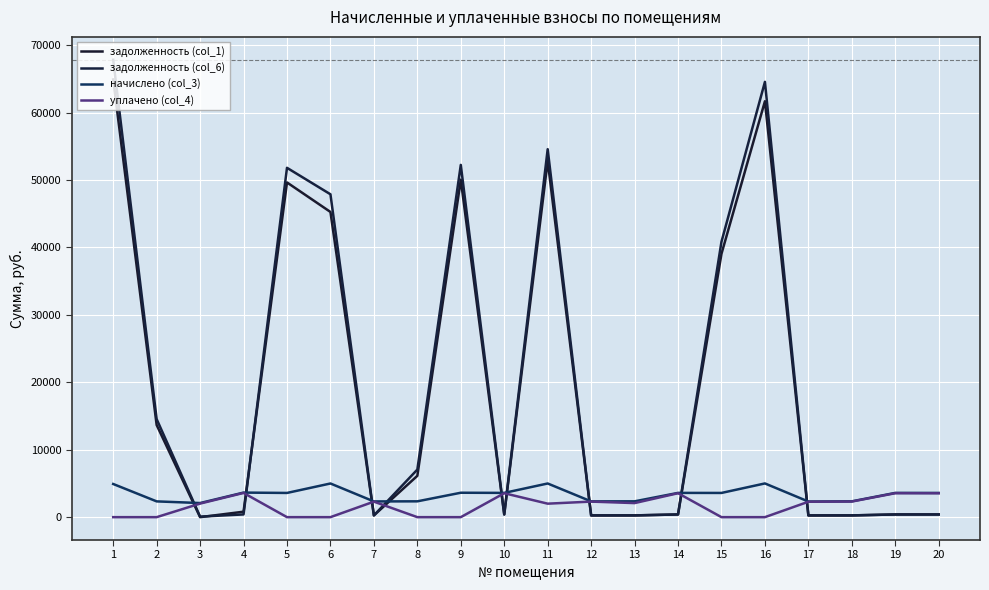

True or false: уплачено (col_4) has more than 0 interior local peaks.

True